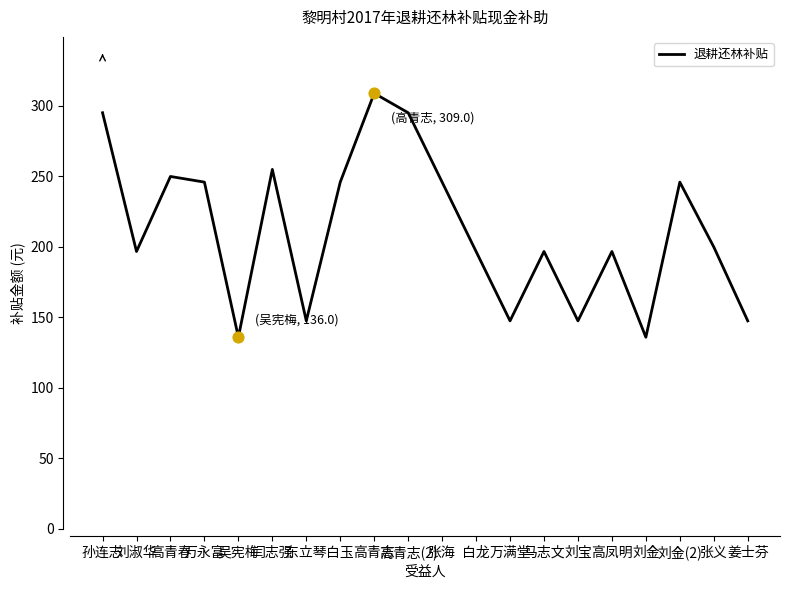

What is the ratio of the value at 刘金(2) to the value at 张义?

1.2